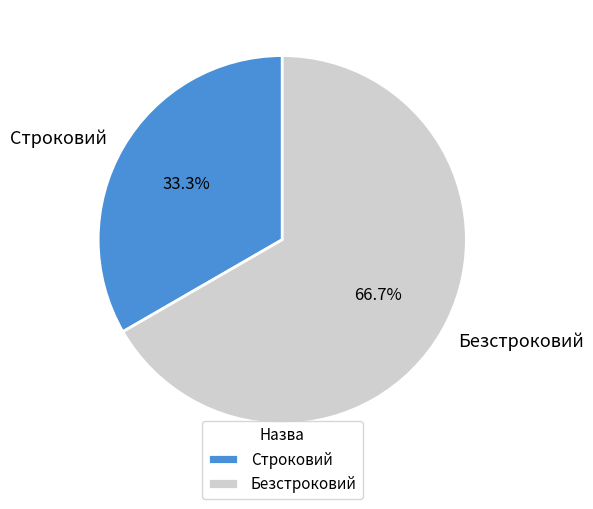

What is the smallest slice in the pie chart?

Строковий